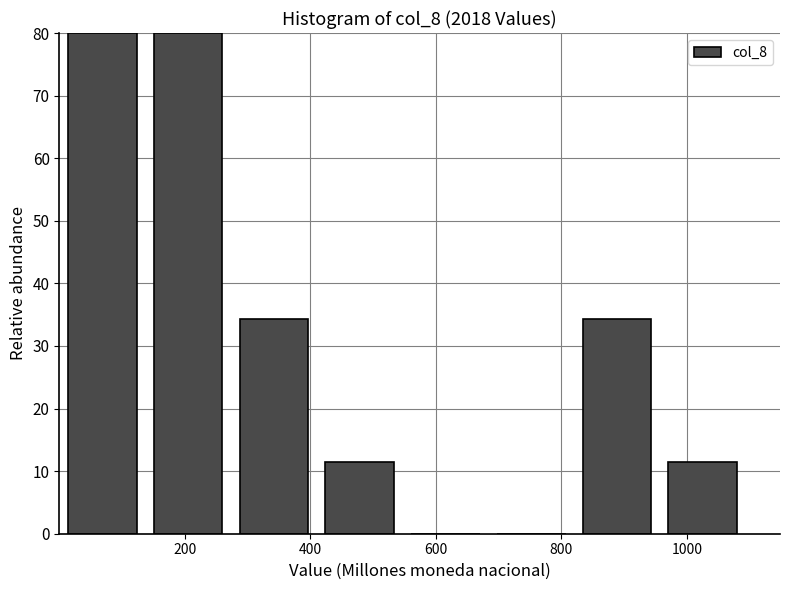

Reading left to right, list every bar in this chart as the range it spans on the x-axis followed by its height. Neither the bar edges nor the heights are printed on the chart, so give them approximately, as read against the axes.

0 to 140: 80
140 to 280: 80
280 to 420: 34
420 to 540: 11
540 to 680: 0
680 to 820: 0
820 to 960: 34
960 to 1100: 11